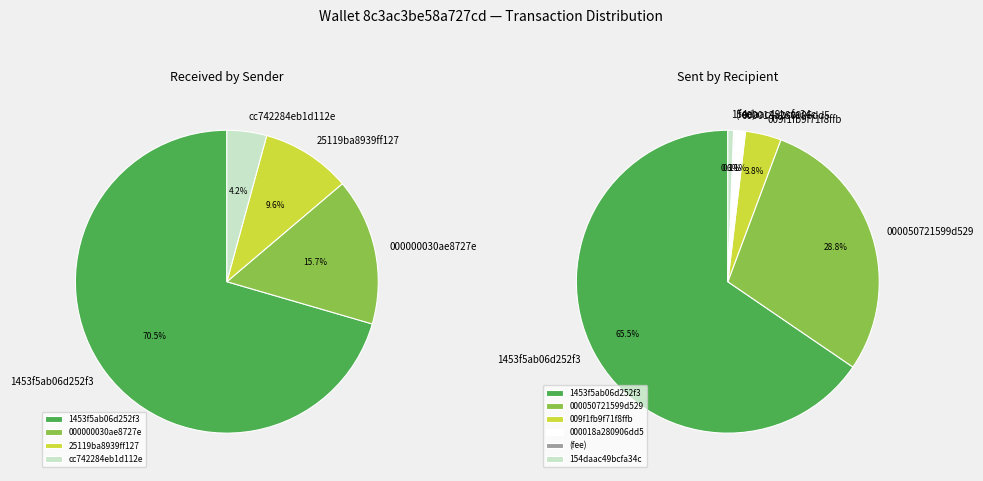

The 000018a280906dd5 slice represents 1% of the pie. True or false?

True